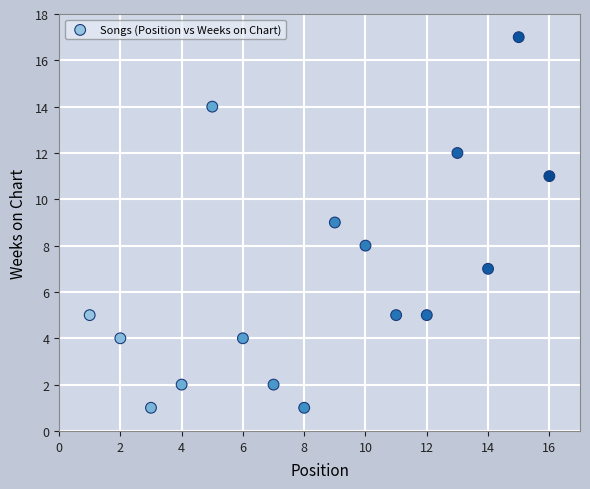

What is the range of Y values (max minus min)?

16